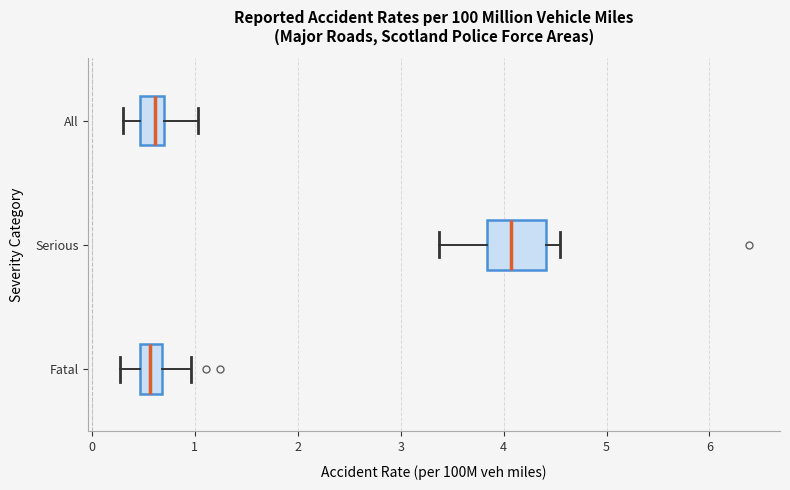

Which box's median line is the furthest to the right?

Serious